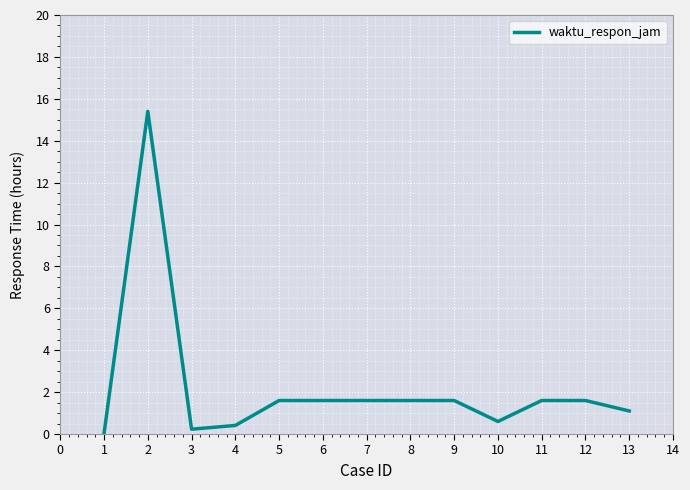

What is the maximum value shown in the chart?

15.4